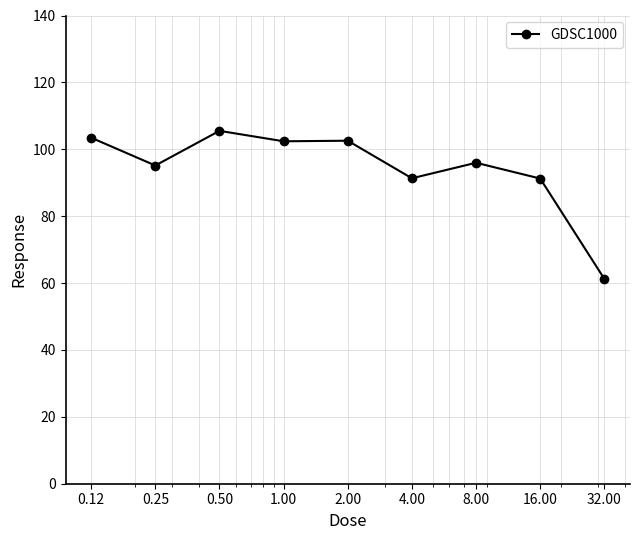

True or false: there are more than 0 points higher than both neighbors.

True